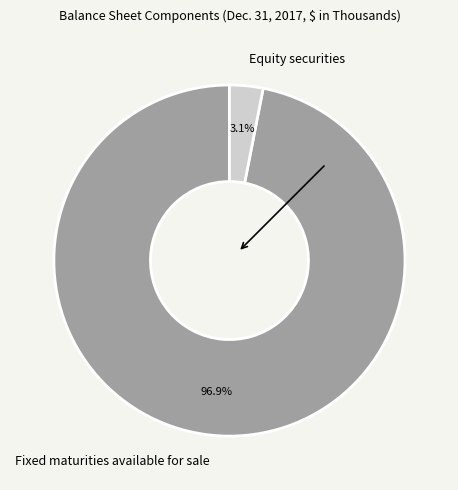

Which category has the smallest portion of the pie?

Equity securities